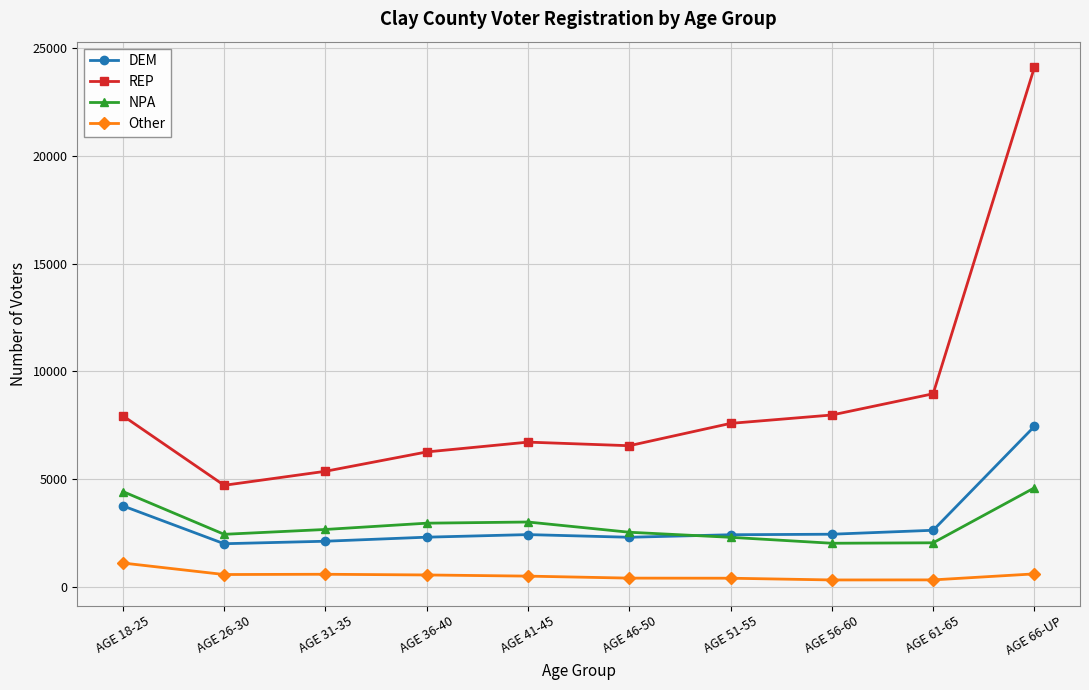

At which label does REP reach its peak?

AGE 66-UP